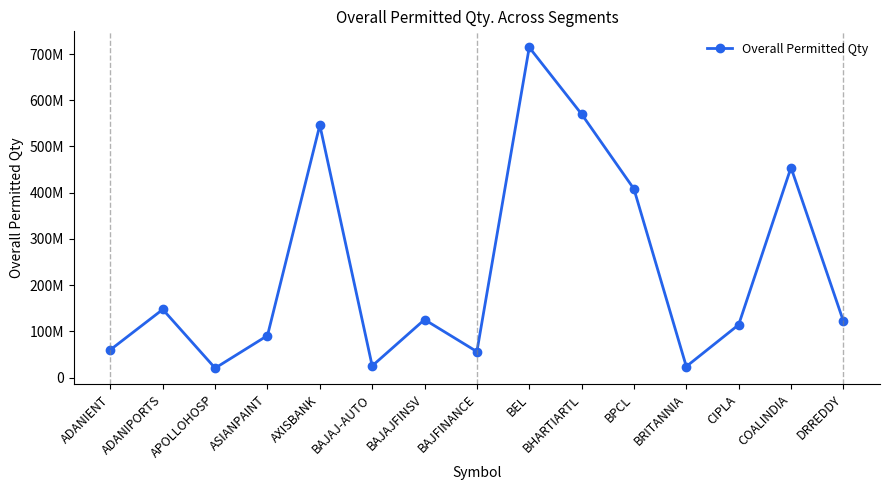

Is this an area chart (filled region under the line)?

No